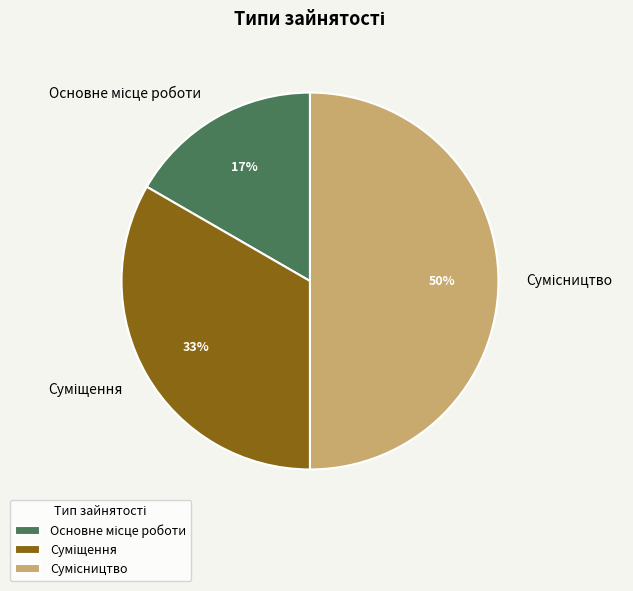

To the nearest percent, what is the difference between the largest and smallest slice percentages?

33%